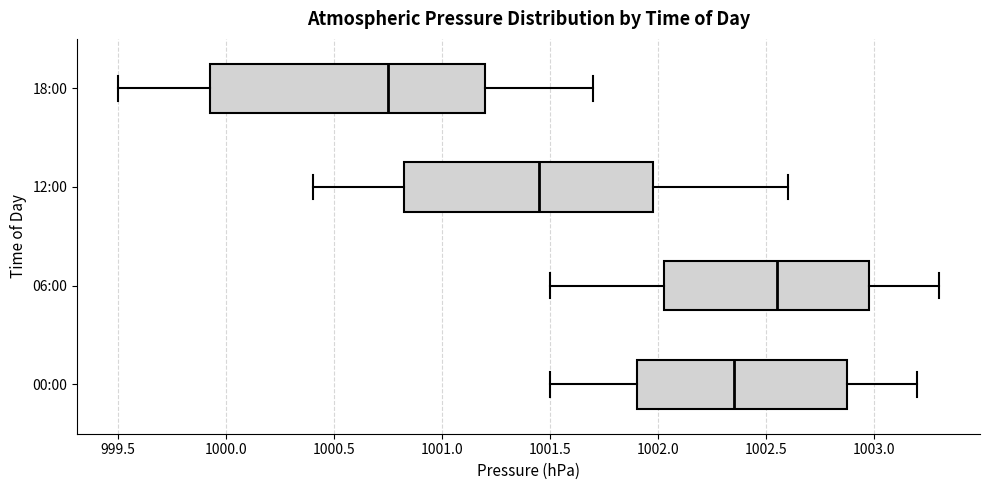

Reading bottom to top, read every box against the x-axis: the position of its median line, the range the box covers, and the ends of its whiskers. The values are not printed on the chart, so give them approximately, as read against the axis.

00:00: median 1002.35, box 1001.90 to 1002.90, whiskers 1001.50 to 1003.20
06:00: median 1002.55, box 1002.05 to 1003.00, whiskers 1001.50 to 1003.30
12:00: median 1001.45, box 1000.85 to 1002.00, whiskers 1000.40 to 1002.60
18:00: median 1000.75, box 999.95 to 1001.20, whiskers 999.50 to 1001.70